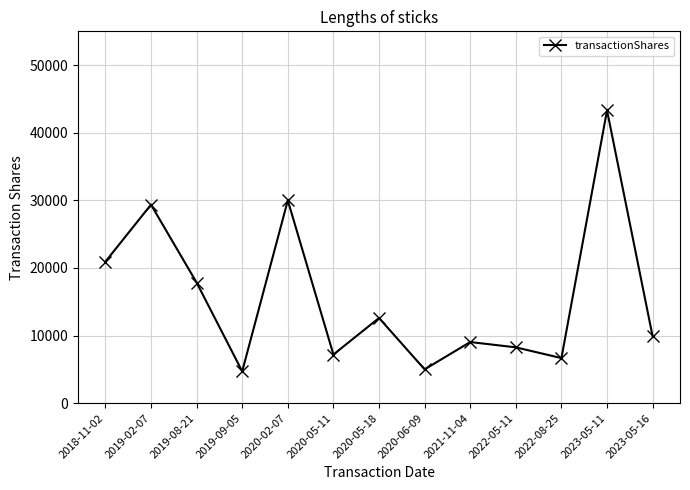

What is the label of the 12th point from the left?

2023-05-11